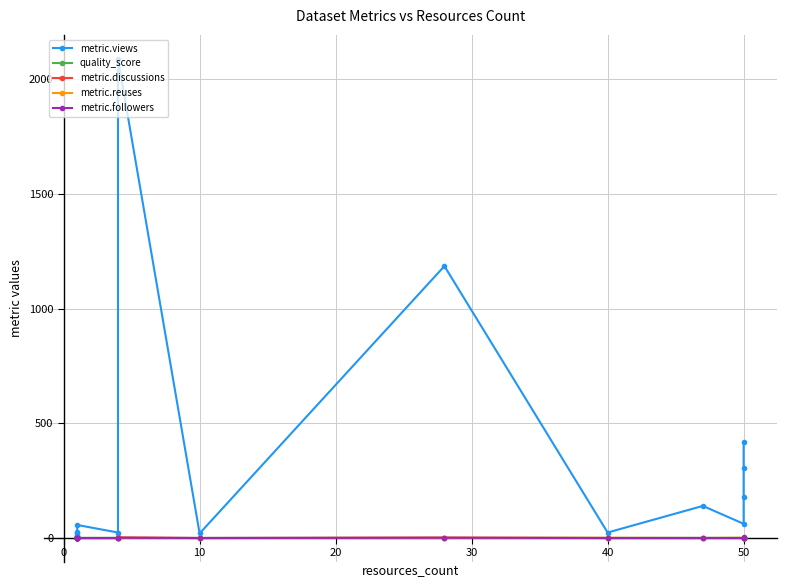

What is the label of the 7th point from the left?

50